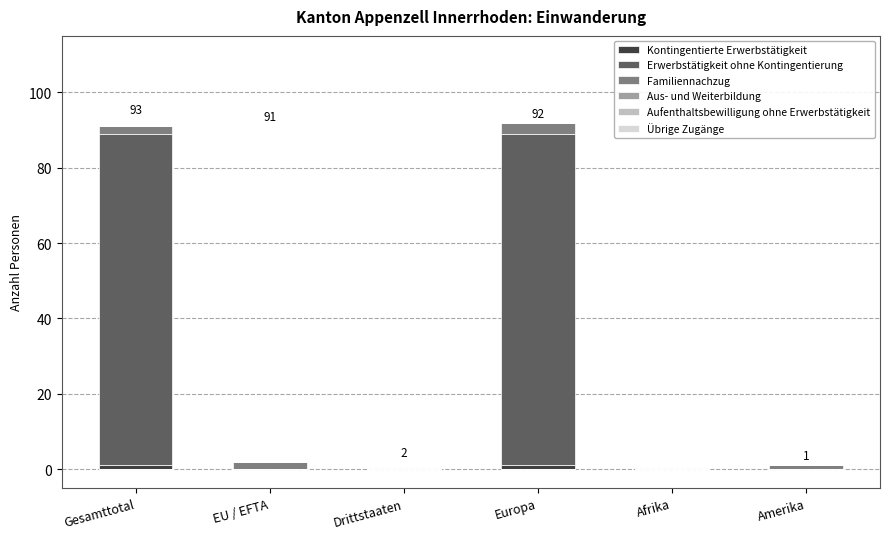

Are the bars grouped side by side (vs. stacked)?

No